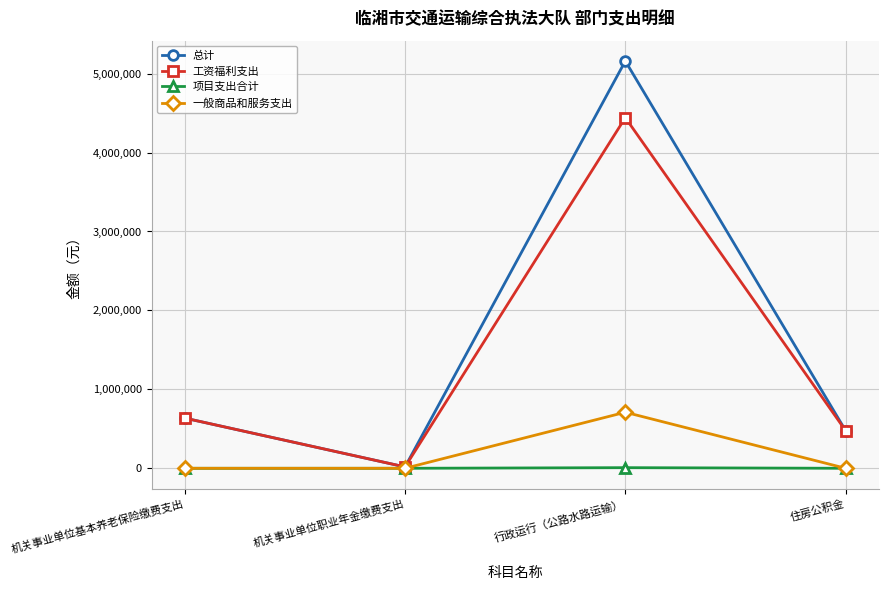

What is the difference between the maximum and minimum values in the 工资福利支出 series?

4424517.1